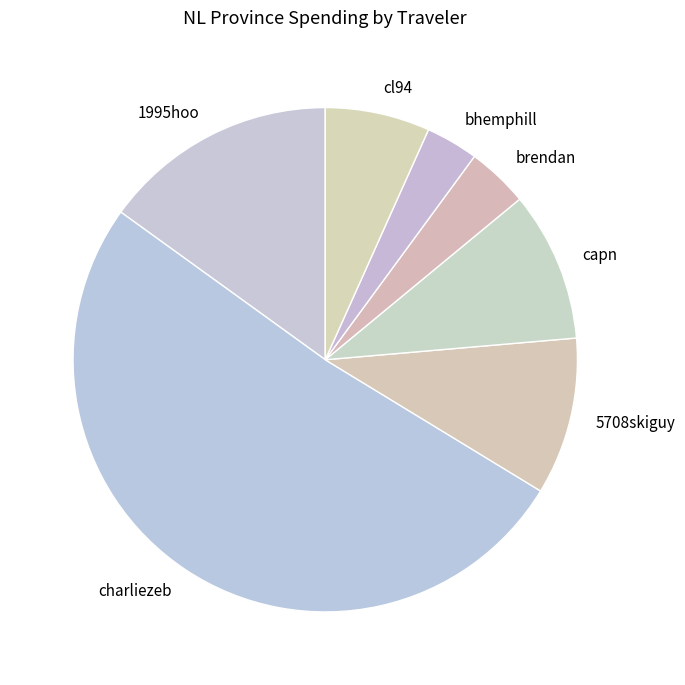

The brendan slice represents 4% of the pie. True or false?

True